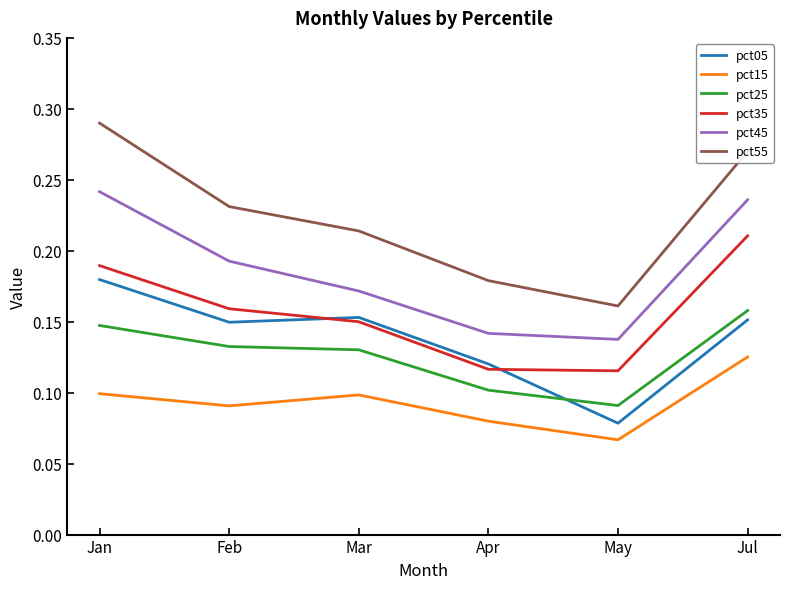

Rank the series by their maximum value, from lowest to highest.

pct15, pct25, pct05, pct35, pct45, pct55